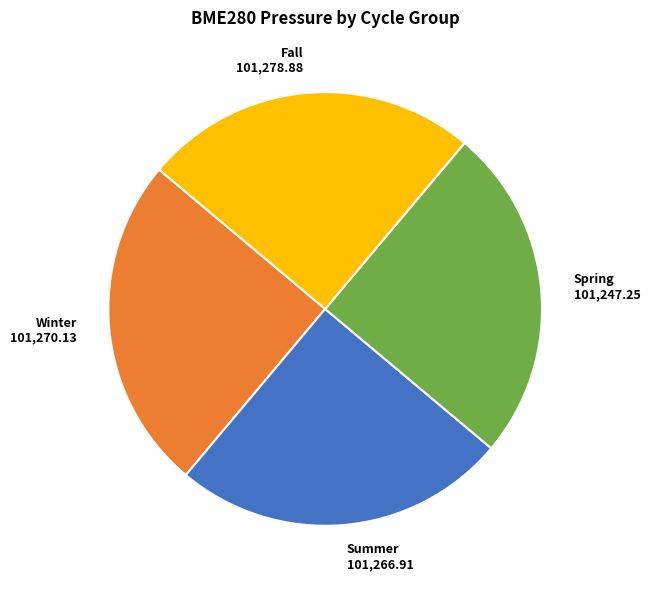

Does Winter 101,270.13 account for over 50% of the chart?

No